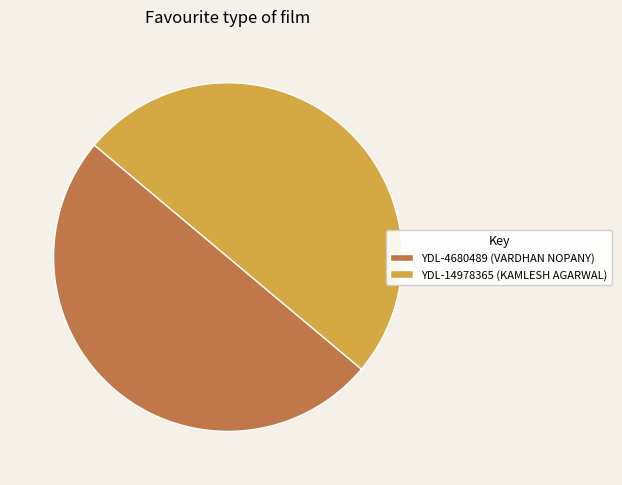

Approximately how many times larger is the value at YDL-14978365 (KAMLESH AGARWAL) compared to YDL-4680489 (VARDHAN NOPANY)?

1.0